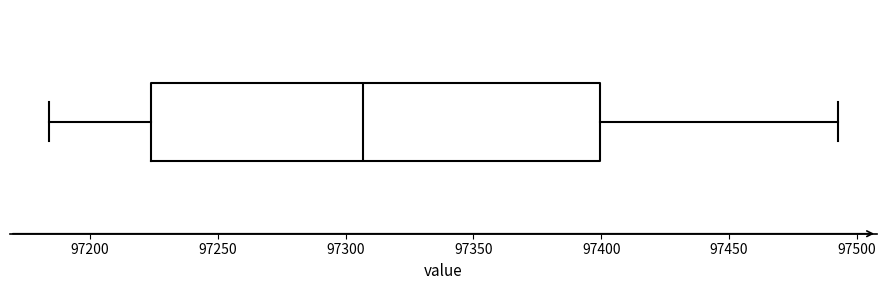

Where does the left whisker of the box end on the x-axis? The values are not printed on the chart, so give them approximately, as read against the axis.

97185